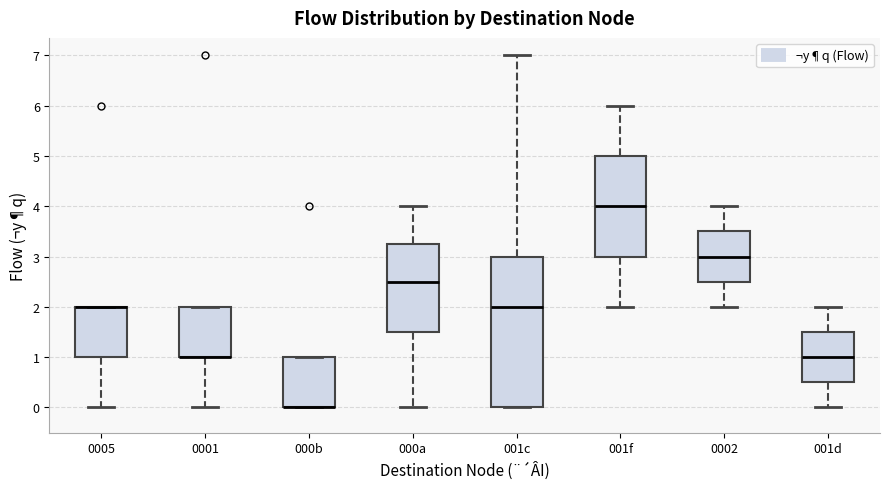

Comparing the boxes themselves (not the whiskers), which one is the tallest?

001c